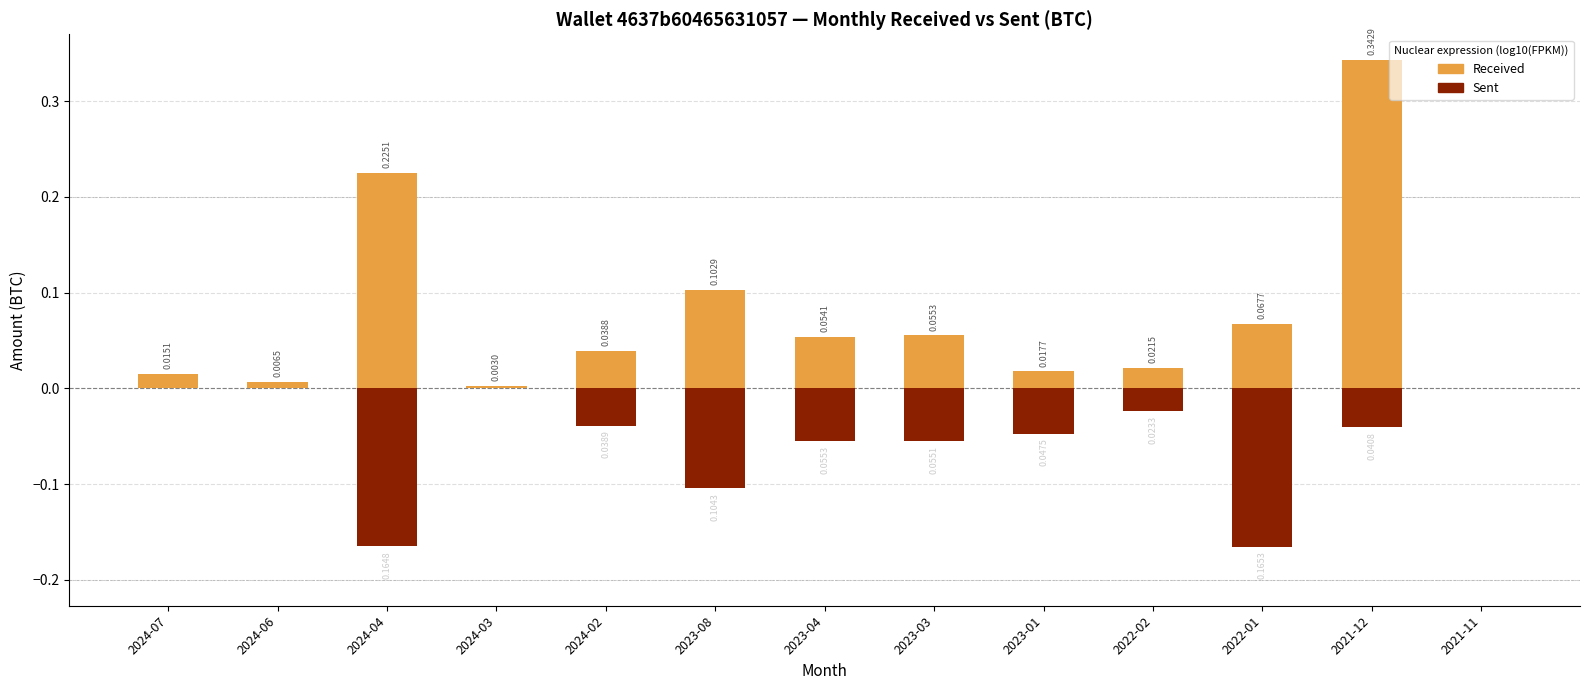

What is the difference between the maximum and minimum values in the Sent series?

0.2